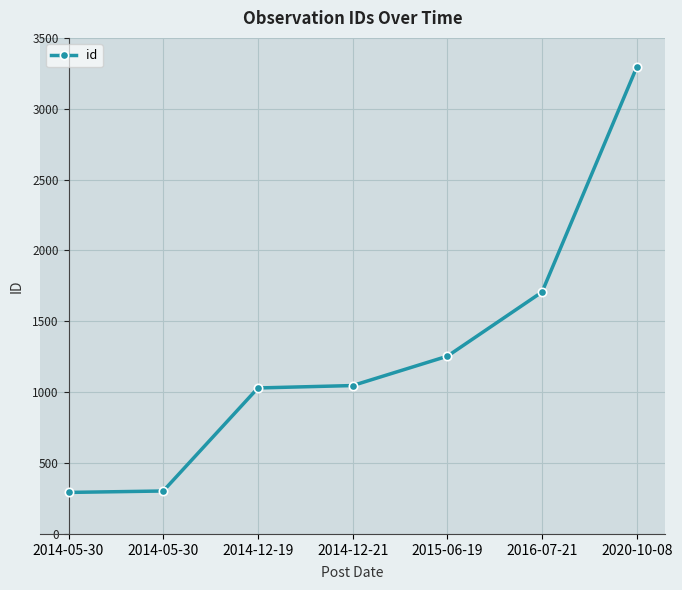

Approximately how many times larger is the value at 2014-12-19 compared to 2015-06-19?

0.8